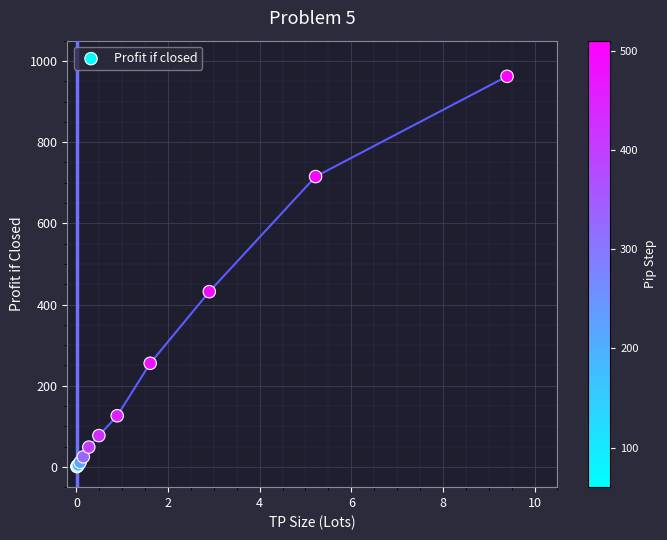

What Y value in the scatter plot is closest to 481?

431.6